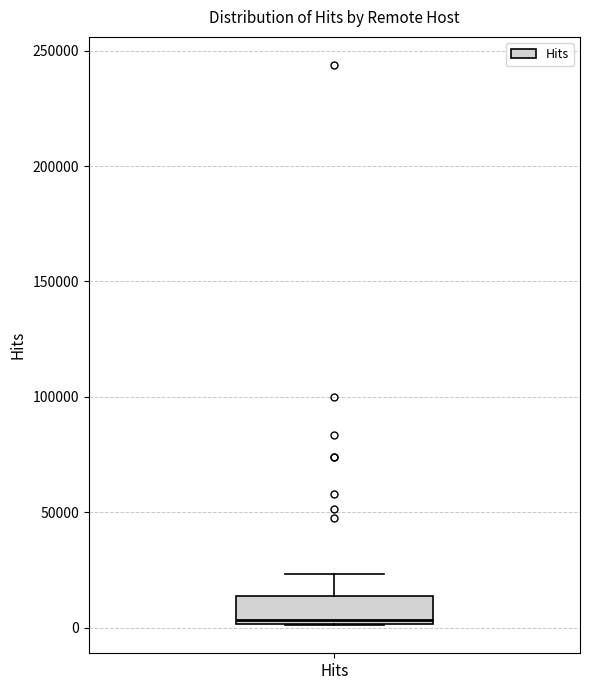

Where does the upper whisker of the box for Hits end on the y-axis? The values are not printed on the chart, so give them approximately, as read against the axis.

25000